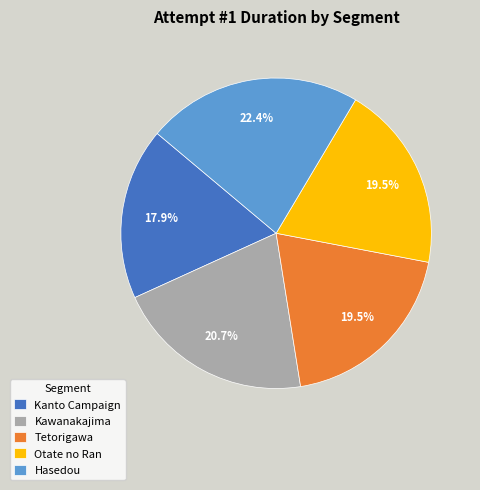

Does any single category account for the majority?

No